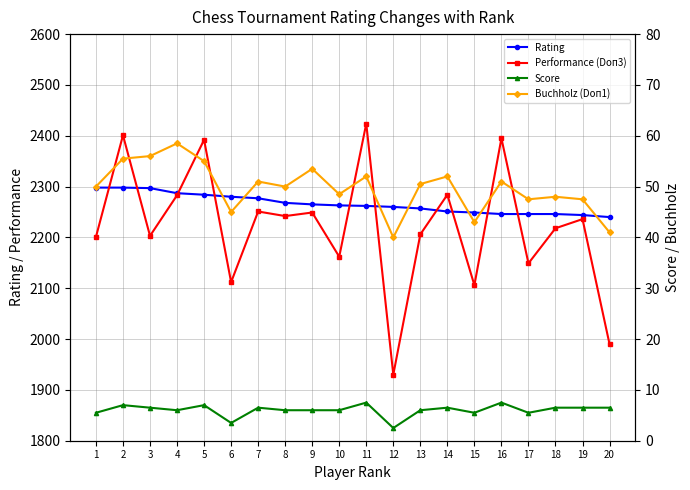

Between 14 and 4, which is larger?

4